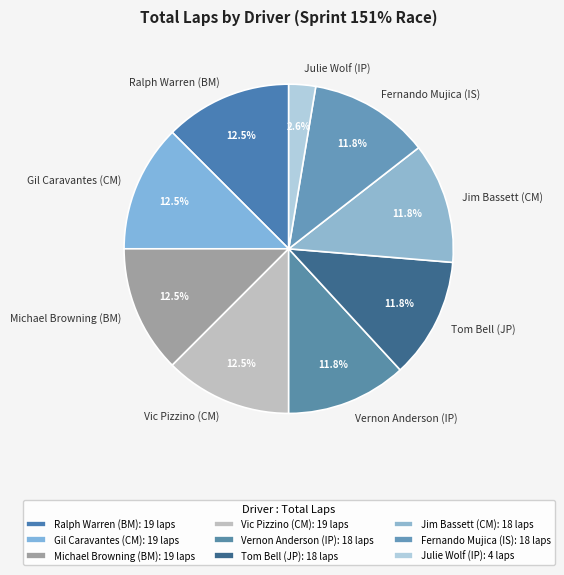

What is the ratio of the value at Vic Pizzino (CM) to the value at Ralph Warren (BM)?

1.0